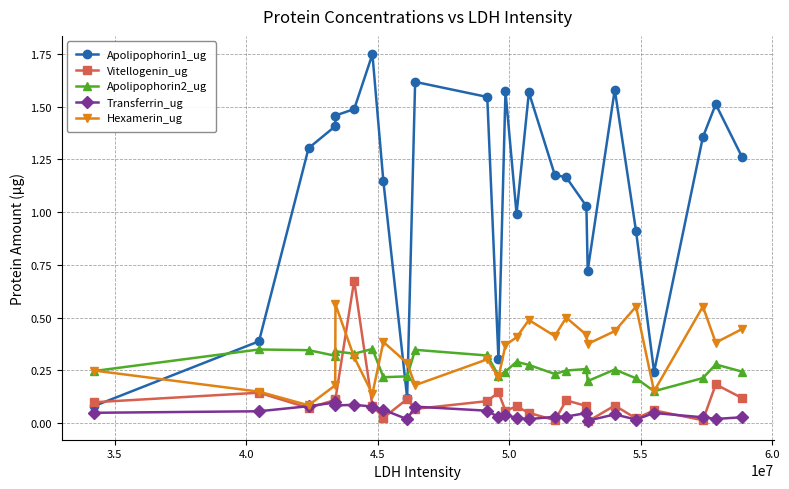

Which series ends up on top after the final intersection of Apolipophorin2_ug and Hexamerin_ug?

Hexamerin_ug